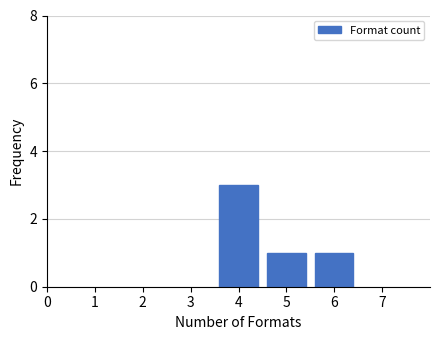

Reading right to left, transcribe all the data shown in this chart.

1	1	3